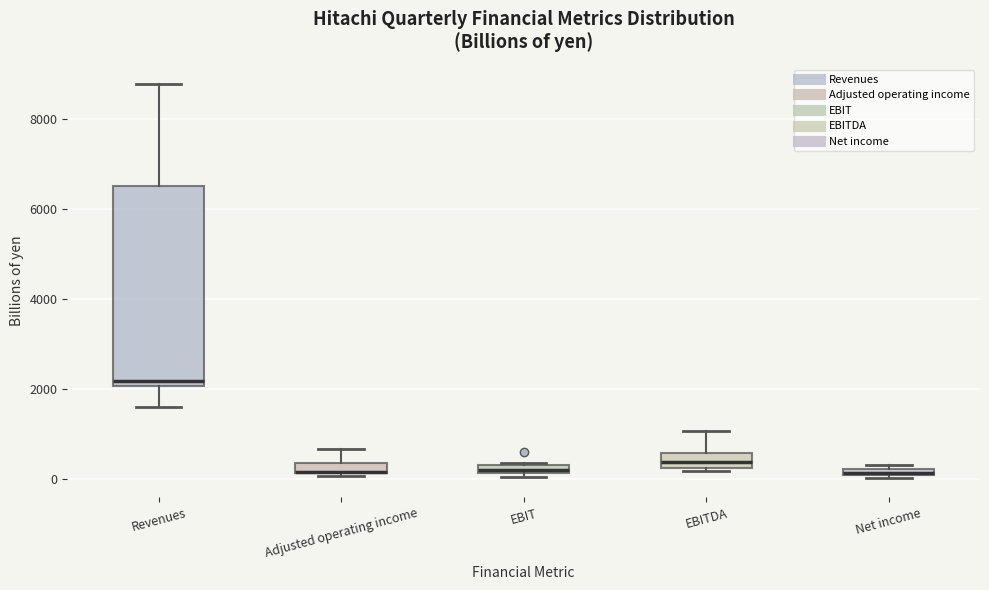

Which box is the tallest, from its lower edge to its upper edge?

Revenues